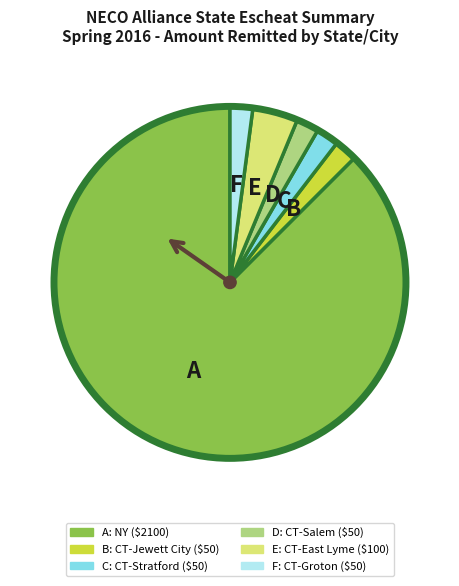

How many slices are in this pie chart?

6